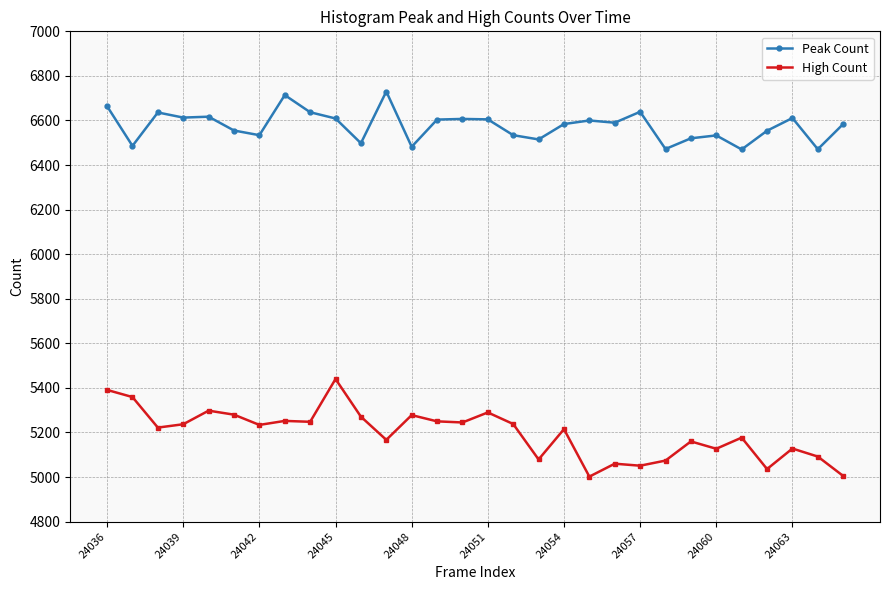

What are all the series names shown in the legend?

Peak Count, High Count